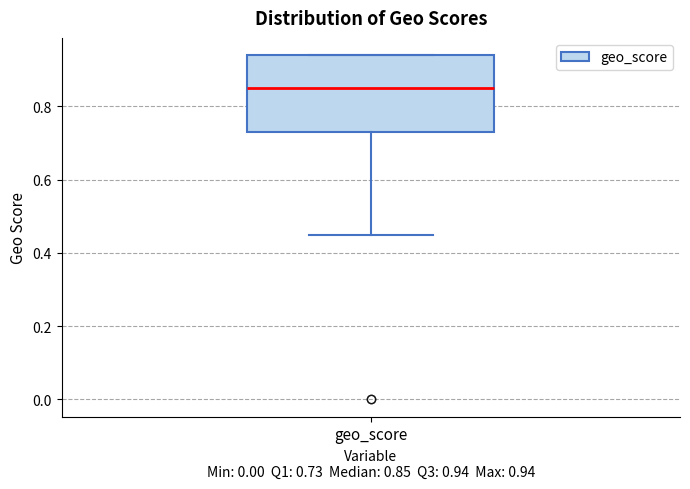

Read this box plot against the y-axis: the position of the median line, the range covered by the box, and the ends of both whiskers. The values are not printed on the chart, so give them approximately, as read against the axis.

median 0.86, box 0.74 to 0.94, whiskers 0.46 to 0.94